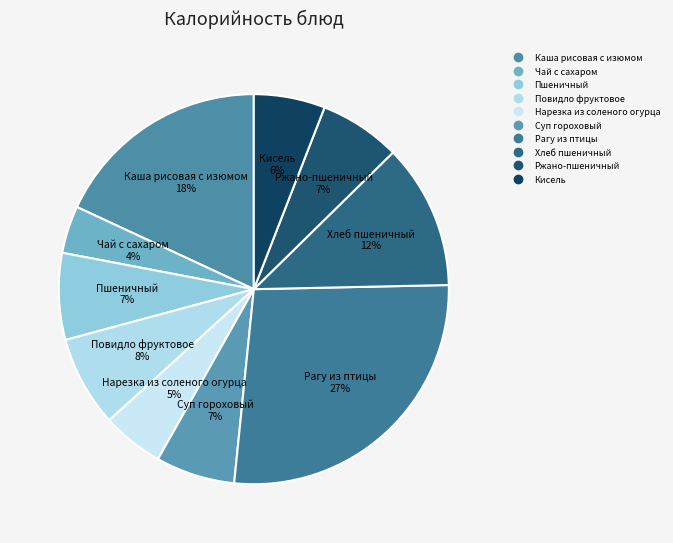

To the nearest percent, what is the difference between the Хлеб пшеничный and Суп гороховый slice percentages?

5%